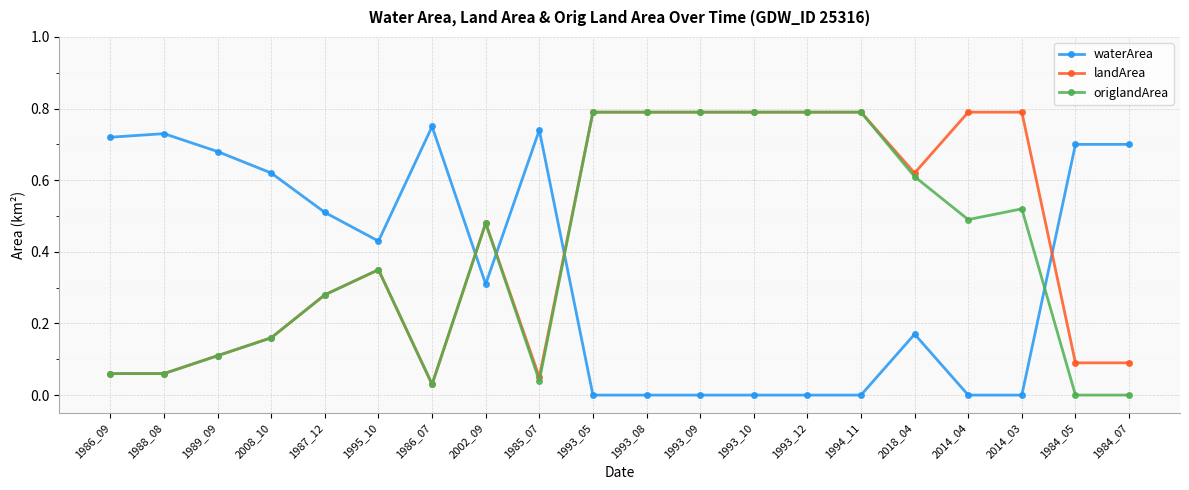

Between which two adjacent categories do waterArea and landArea first intersect?

1986_07 and 2002_09